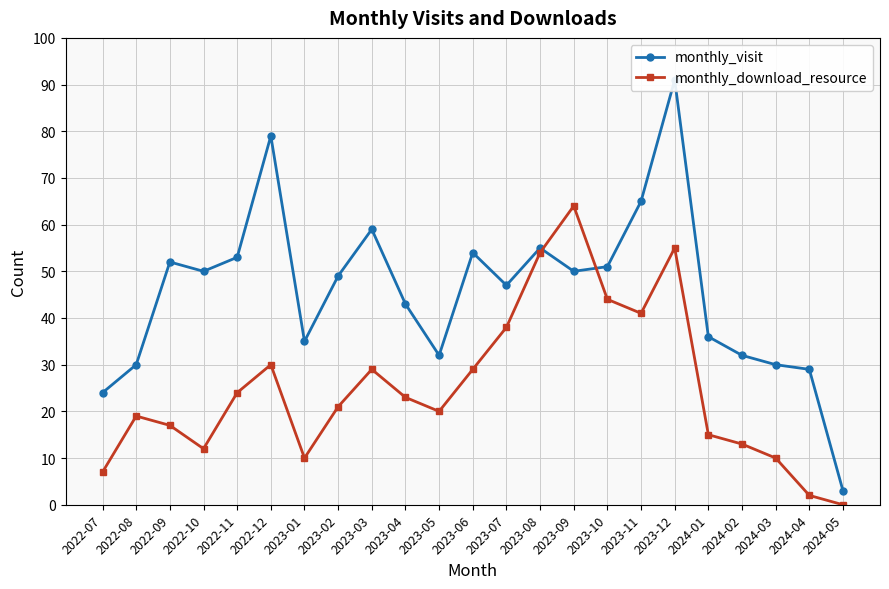

How many categories are shown in the chart?

23